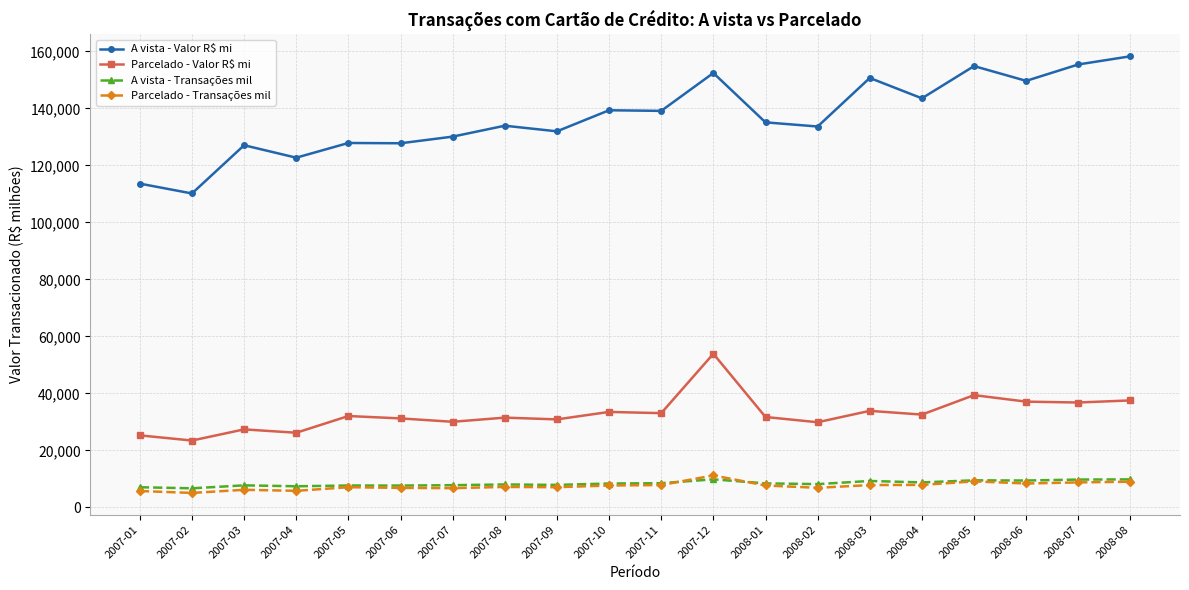

At how many categories does at least one series exceed 35467?

20